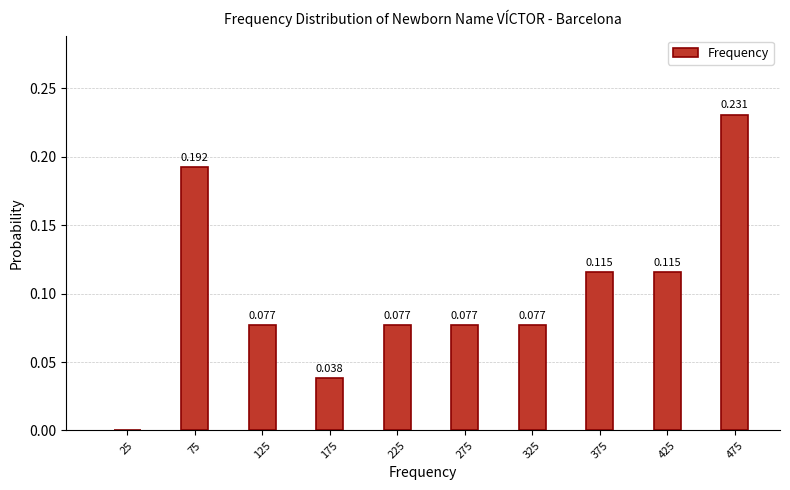

Over which range of the x-axis is the bar tallest?

450 to 500